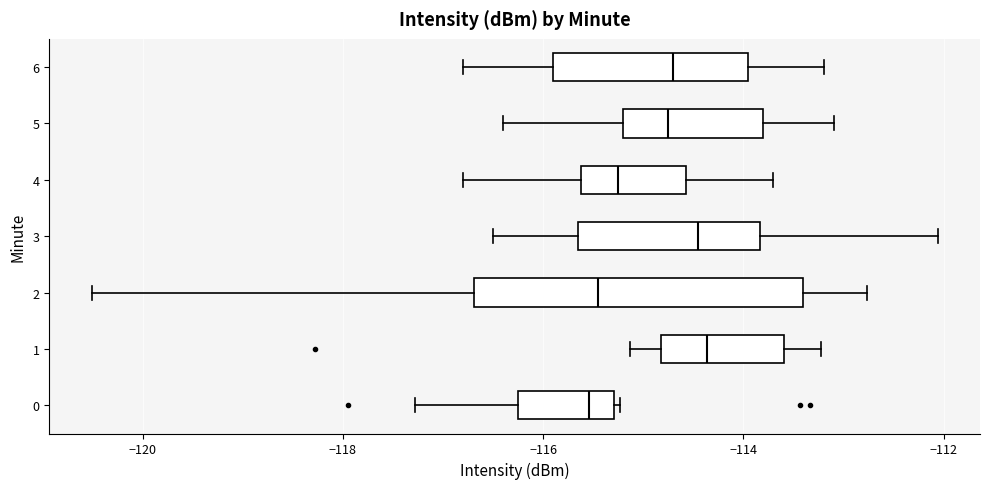

Where does the left whisker of the box at y = 6 end on the x-axis? The values are not printed on the chart, so give them approximately, as read against the axis.

-116.8